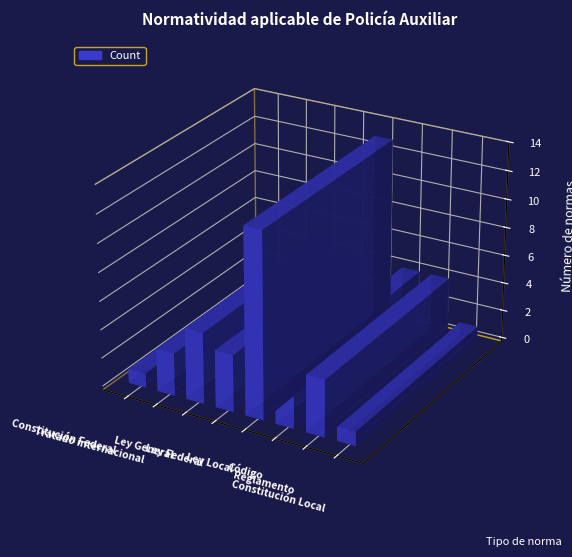

What is the ratio of the value at Constitución Local to the value at Reglamento?

0.2